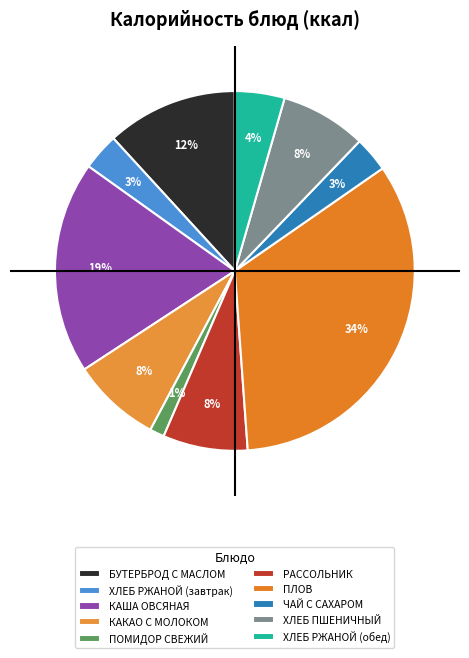

Does БУТЕРБРОД С МАСЛОМ represent more than half of the total?

No